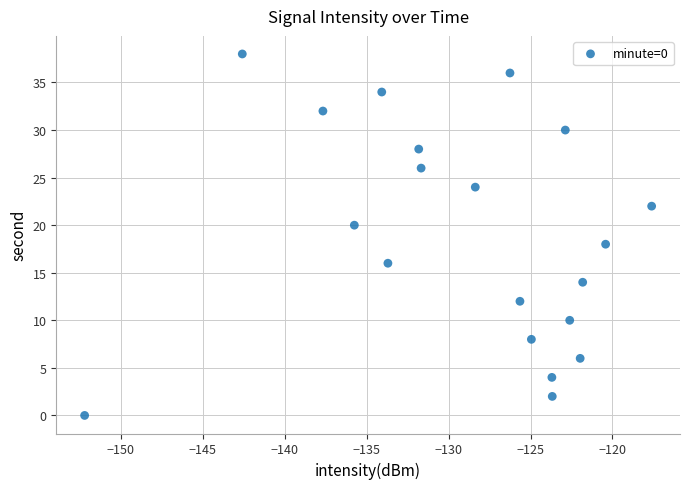

What is the range of Y values (max minus min)?

38